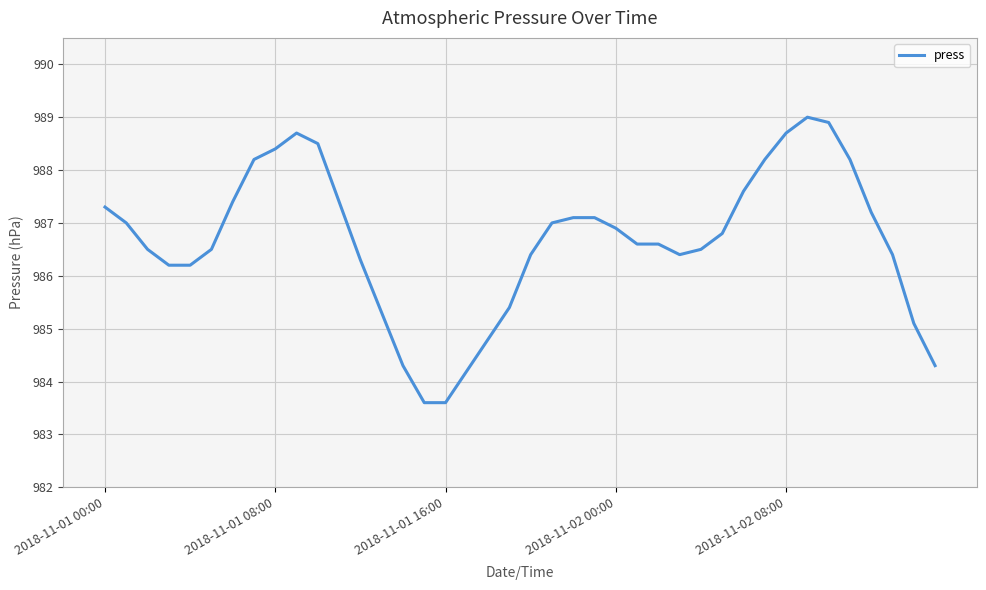

What is the maximum value shown in the chart?

989.0